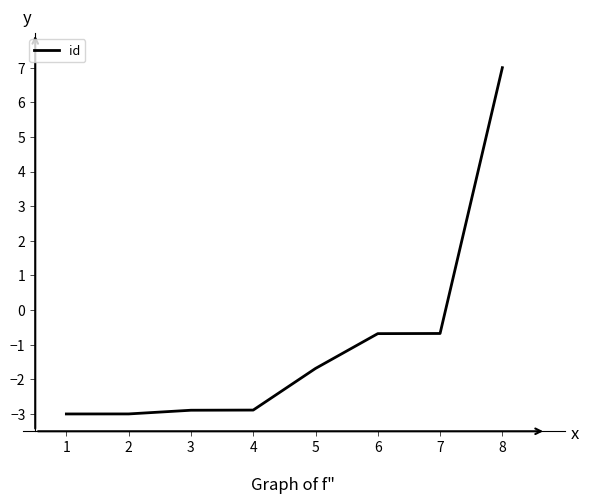

The chart shows a value of -1.1 at 2. True or false?

False